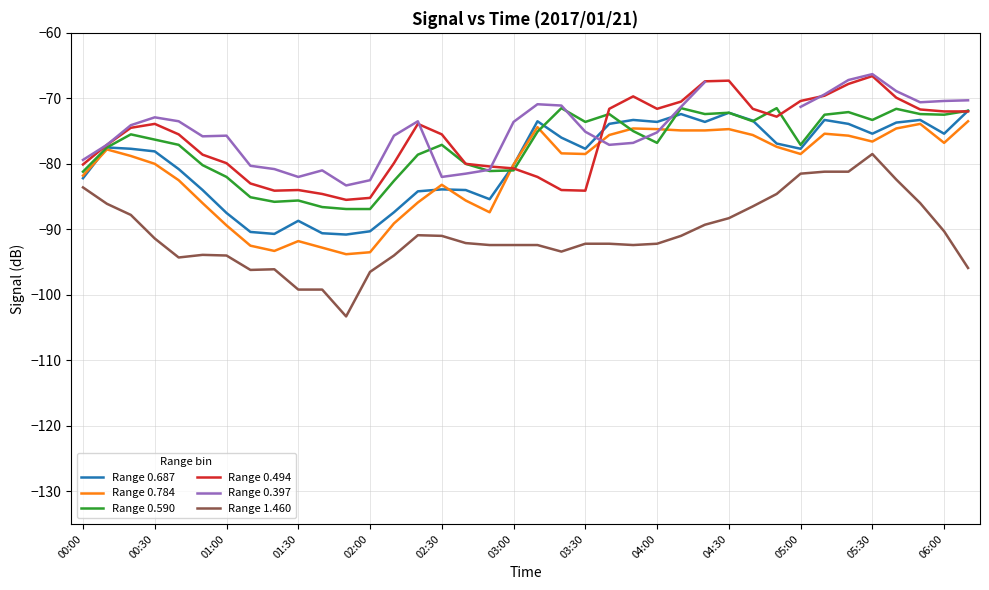

What is the sum of all Range 0.494 values?

-2889.0